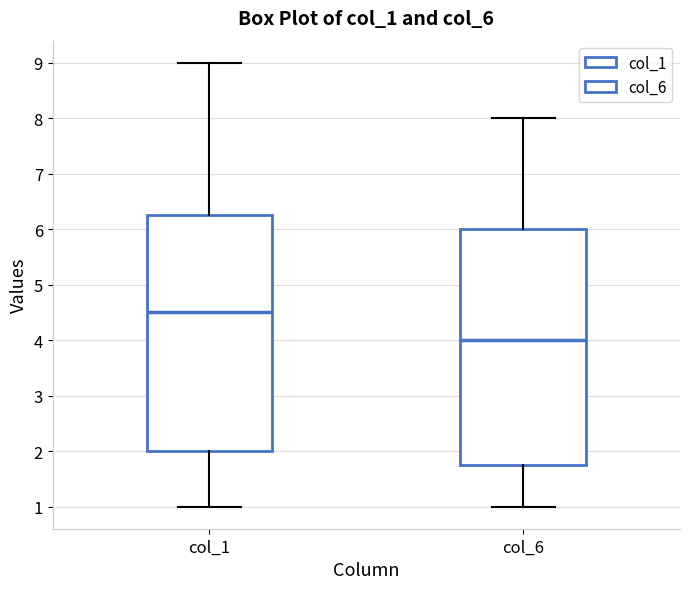

Reading left to right, transcribe this box plot: for each box, give where its median line is, the range the box spans, and where its two whiskers end, as read against the y-axis. The values are not printed on the chart, so give them approximately, as read against the axis.

col_1: median 4.5, box 2.0 to 6.3, whiskers 1.0 to 9.0
col_6: median 4.0, box 1.8 to 6.0, whiskers 1.0 to 8.0